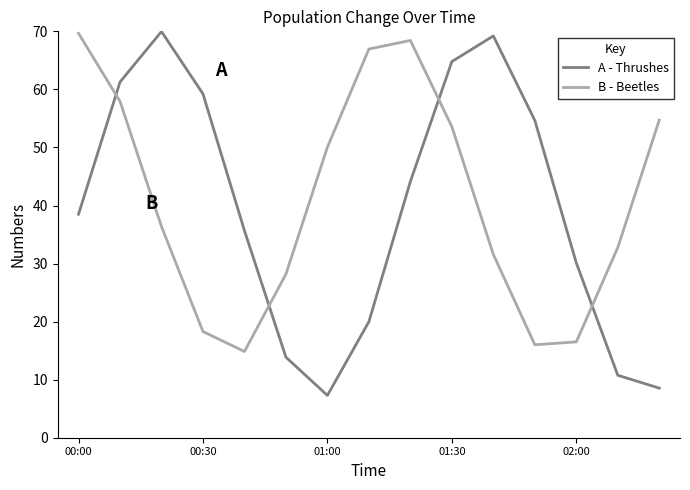

What is the greatest value displayed?

70.0